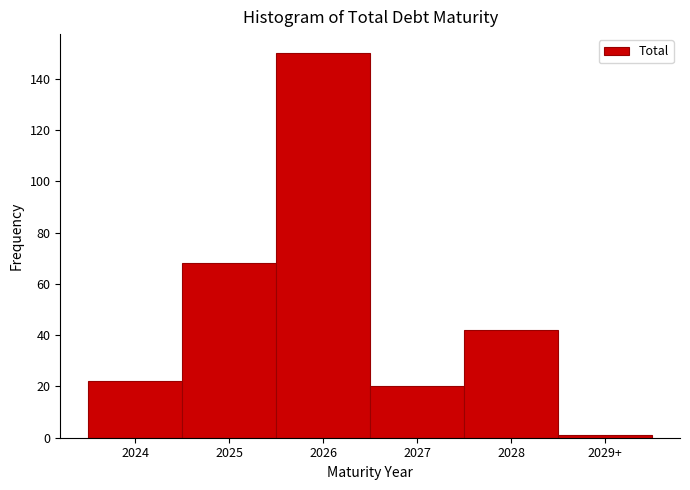

Reading right to left, list all the values displayed in this chart.

2029+=1	2028=42	2027=20	2026=150	2025=68	2024=22